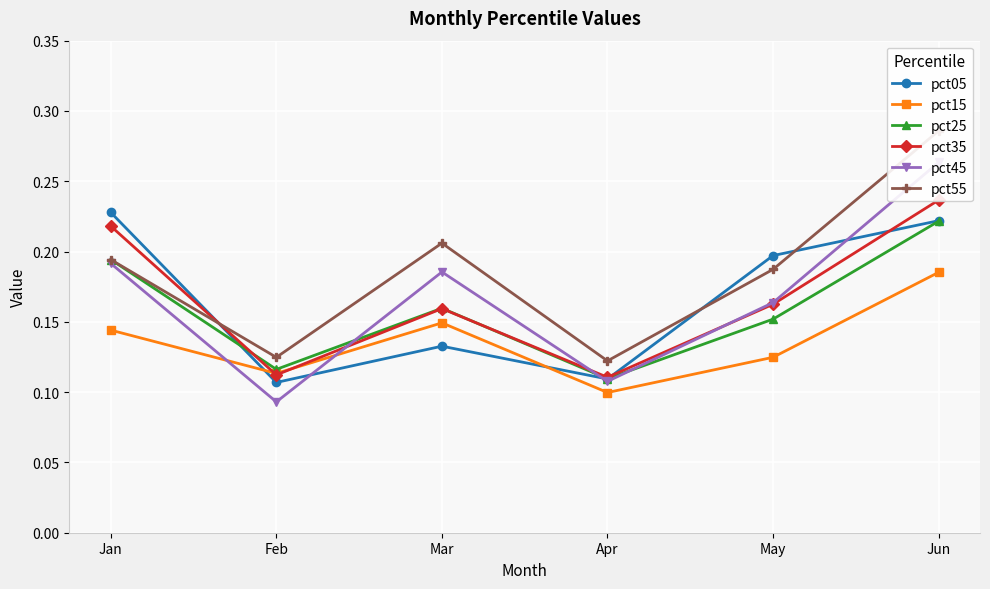

What are all the series names shown in the legend?

pct05, pct15, pct25, pct35, pct45, pct55